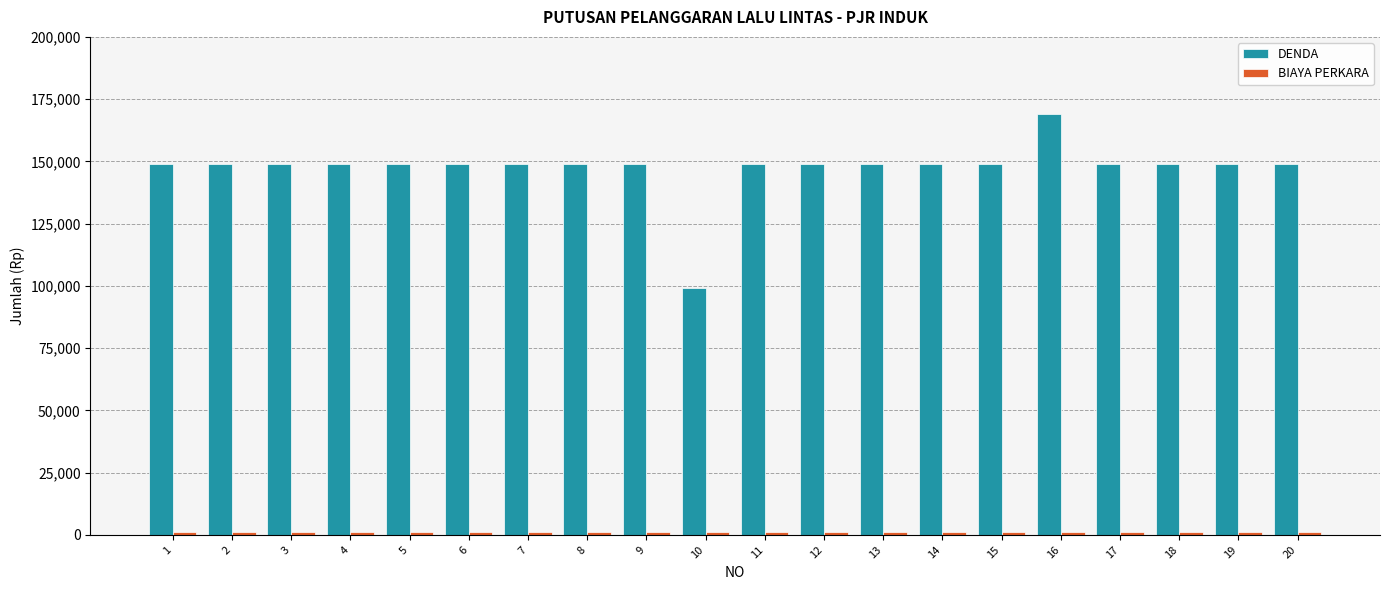

What is the value of the DENDA bar at the 13th from the left?

149000